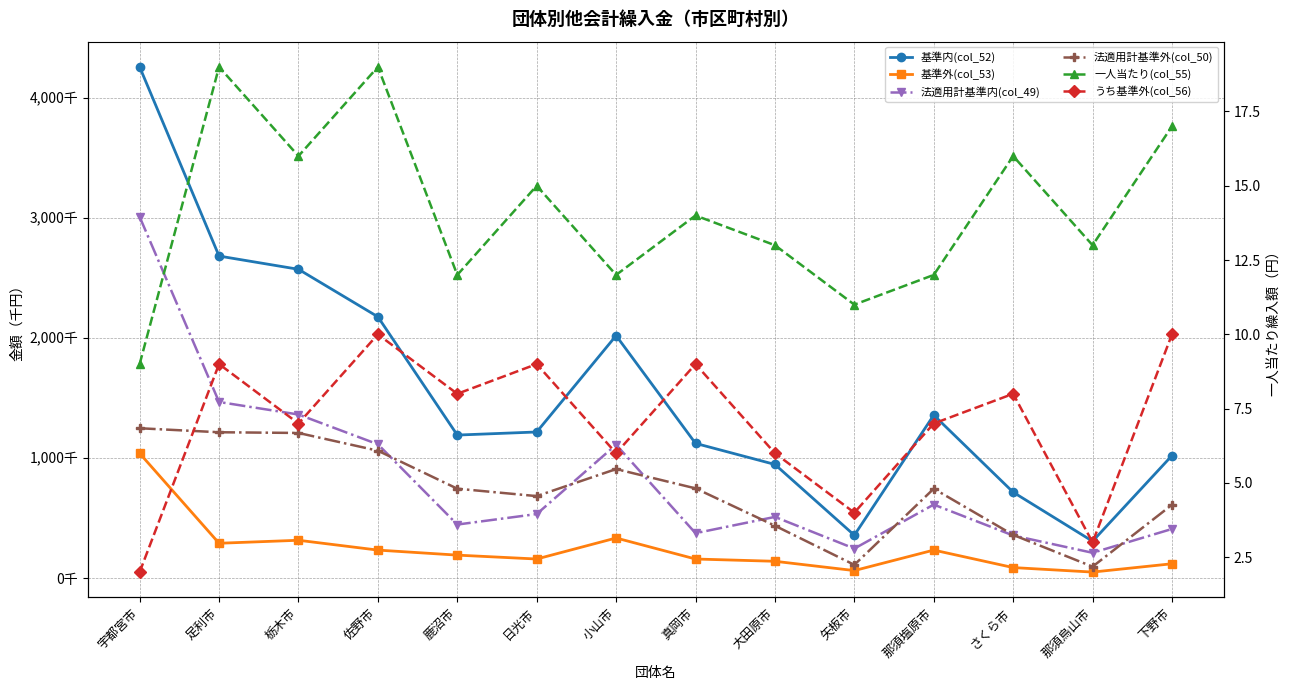

True or false: 一人当たり(col_55) has a value of 26 at 栃木市.

False